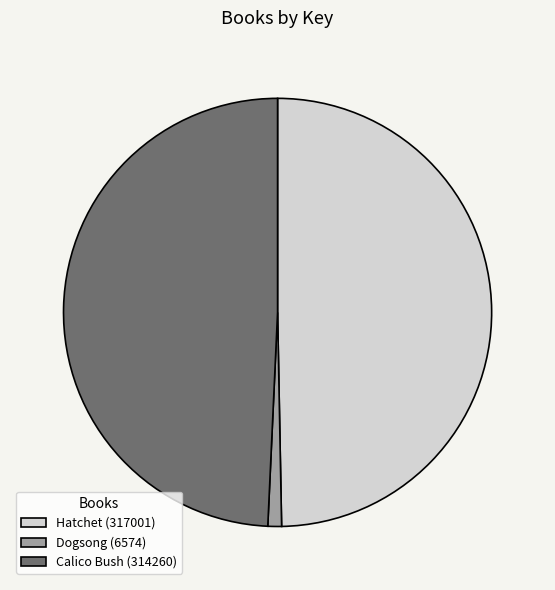

How many segments does this pie chart have?

3